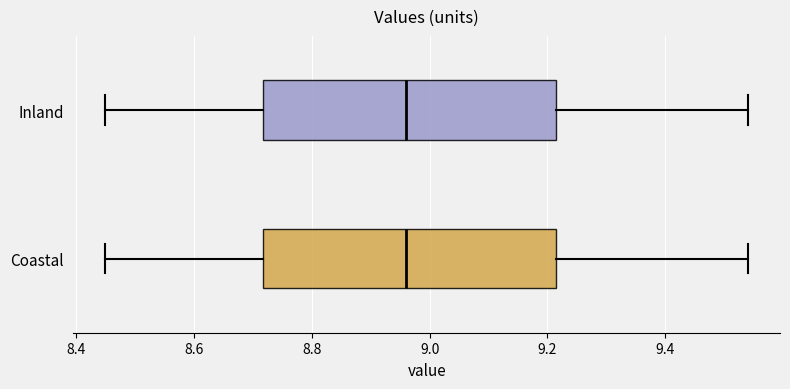

Reading bottom to top, transcribe this box plot: for each box, give where its median line is, the range the box spans, and where its two whiskers end, as read against the x-axis. The values are not printed on the chart, so give them approximately, as read against the axis.

Coastal: median 8.96, box 8.72 to 9.22, whiskers 8.46 to 9.54
Inland: median 8.96, box 8.72 to 9.22, whiskers 8.46 to 9.54